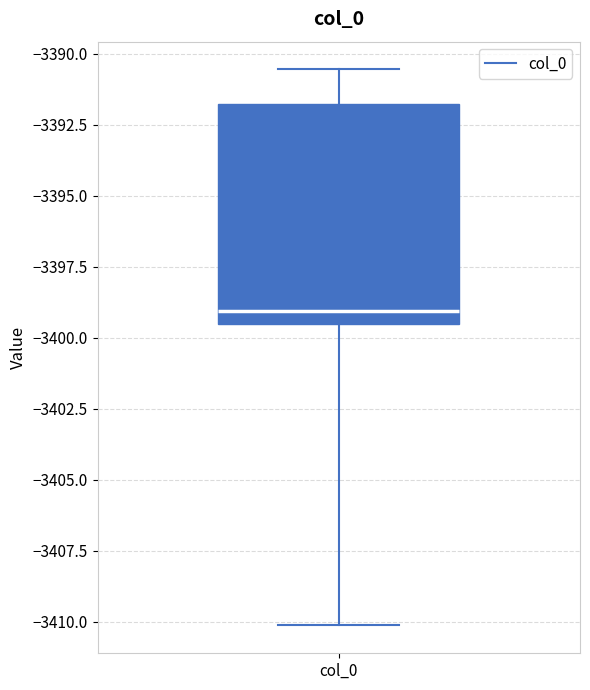

Transcribe this box plot: give where the median line is, the range the box spans, and where the two whiskers end, as read against the y-axis. The values are not printed on the chart, so give them approximately, as read against the axis.

median -3399.0, box -3399.5 to -3392.0, whiskers -3410.0 to -3390.5